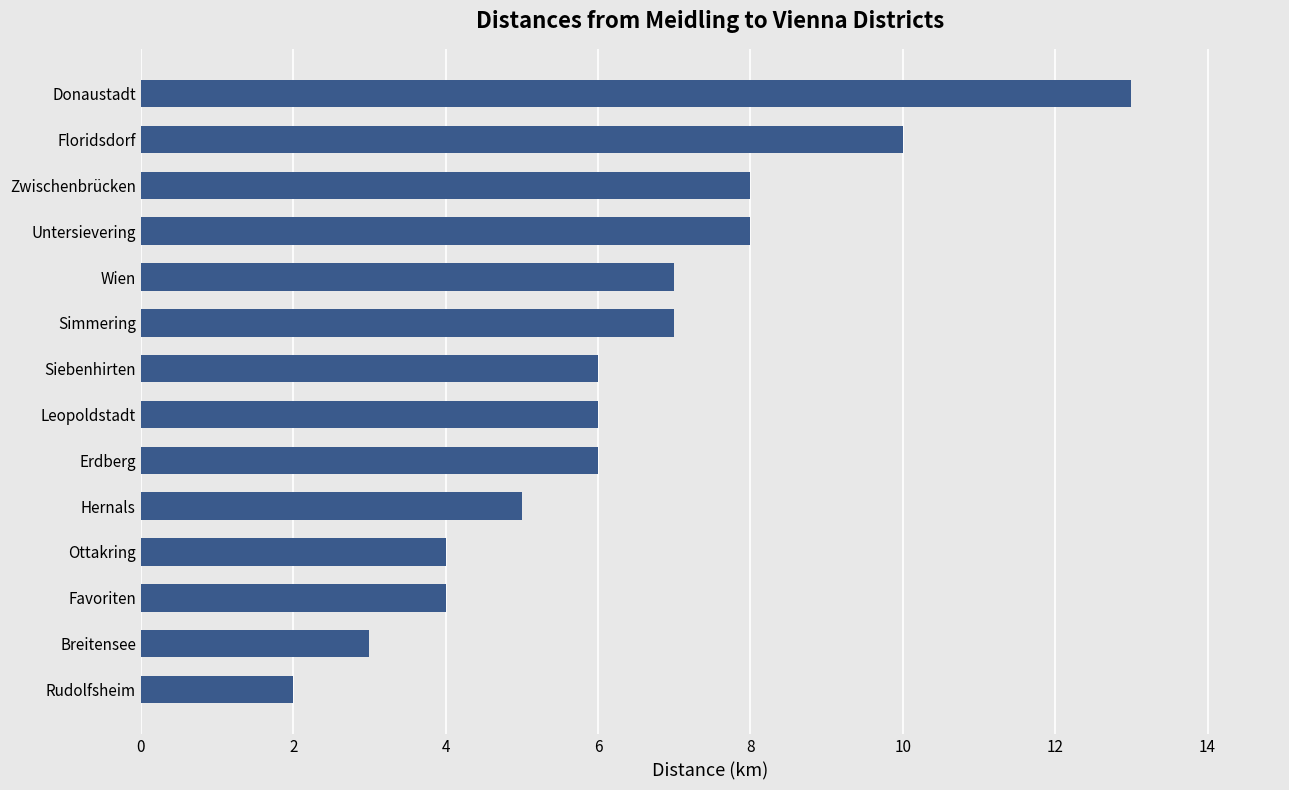

True or false: the data shows 13 at Donaustadt.

True